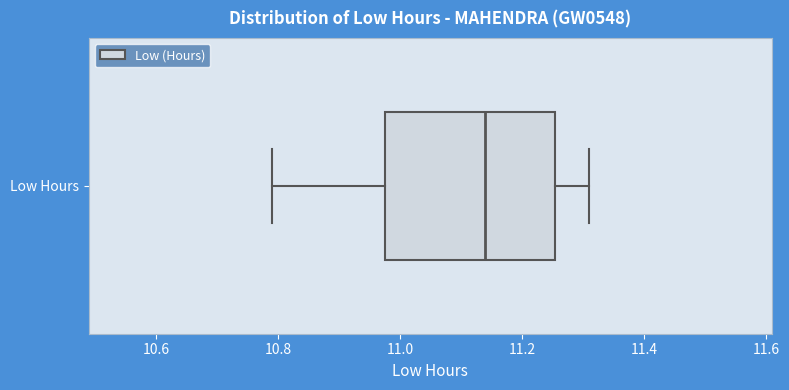

Transcribe this box plot: give where the median line is, the range the box spans, and where the two whiskers end, as read against the x-axis. The values are not printed on the chart, so give them approximately, as read against the axis.

median 11.14, box 10.98 to 11.26, whiskers 10.80 to 11.32